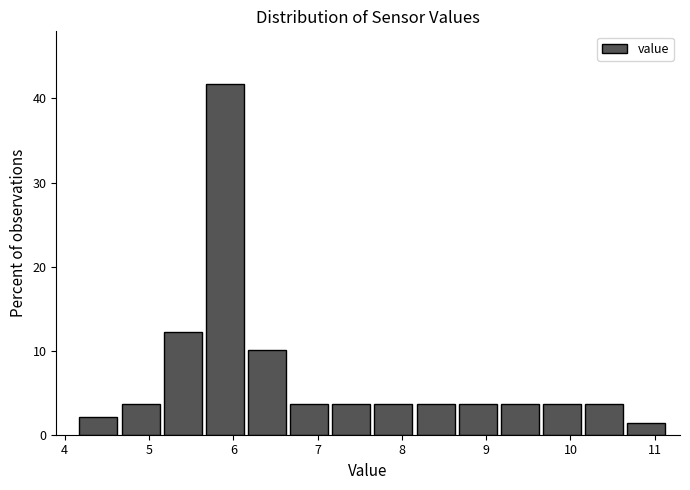

Which range on the x-axis has the tallest bar?

5.65 to 6.15